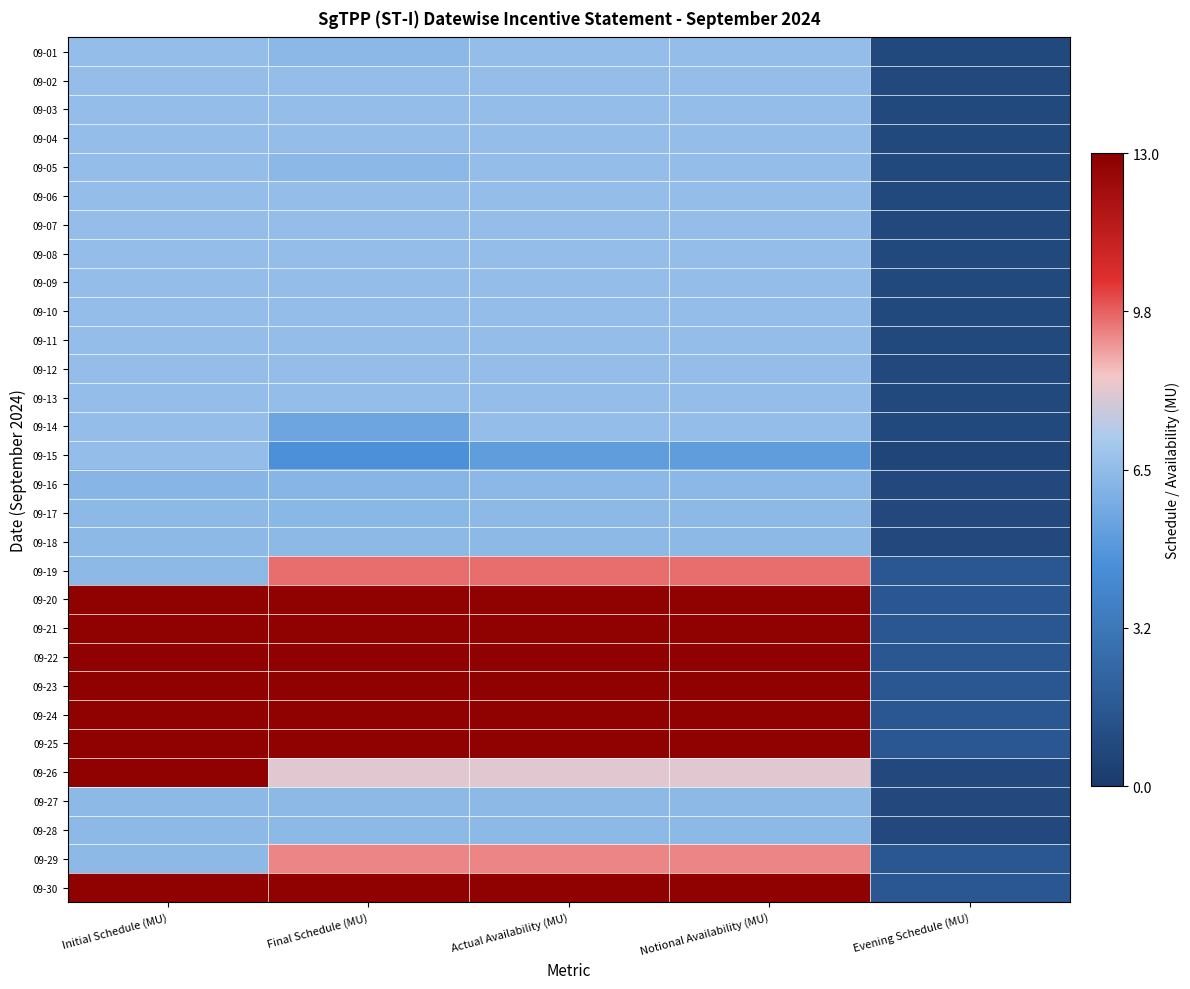

Rank the series by their maximum value, from highest to lowest.

09-20, 09-21, 09-22, 09-23, 09-24, 09-25, 09-26, 09-30, 09-19, 09-29, 09-01, 09-02, 09-03, 09-04, 09-05, 09-06, 09-07, 09-08, 09-09, 09-10, 09-11, 09-12, 09-13, 09-14, 09-15, 09-17, 09-18, 09-27, 09-28, 09-16